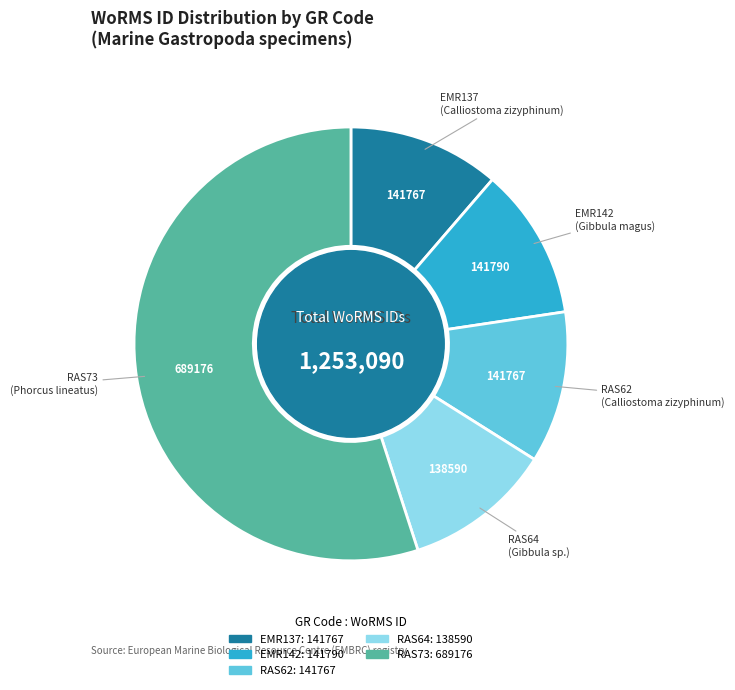

Combined, do RAS64 and RAS62 account for over 50%?

No